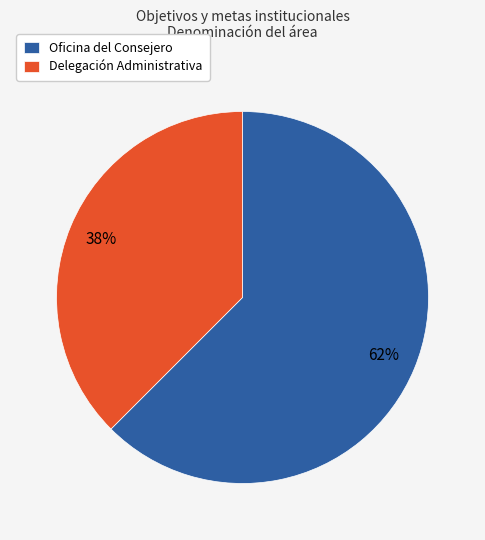

To the nearest percent, what percentage of the pie is Delegación Administrativa?

38%